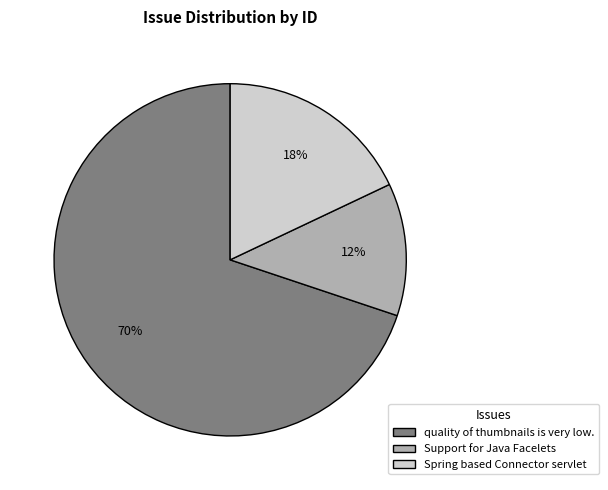

What is the ratio of the value at Spring based Connector servlet to the value at quality of thumbnails is very low.?

0.3